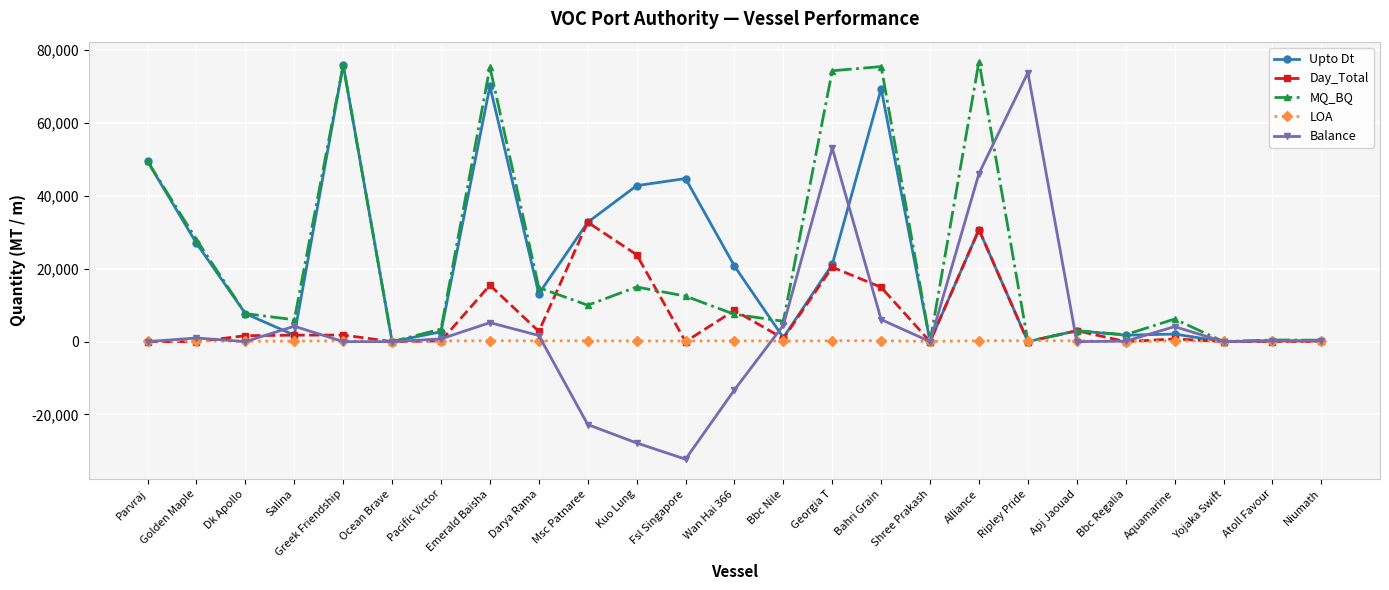

How many categories are shown in the chart?

25